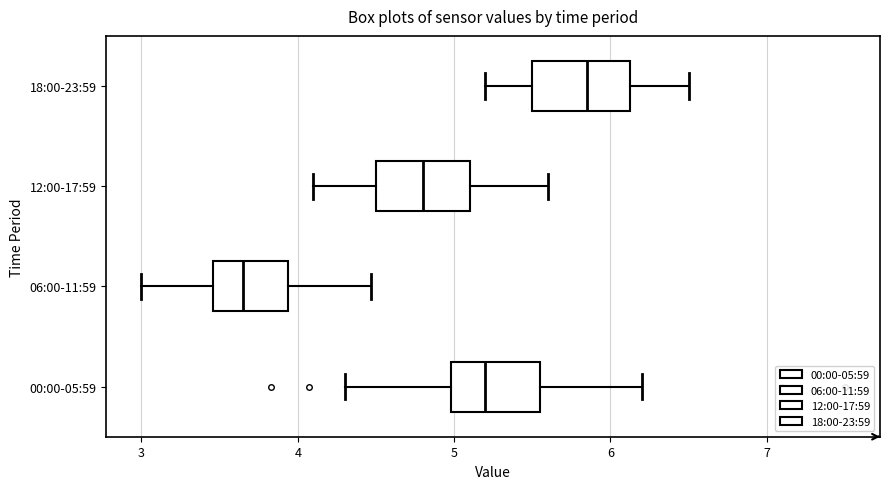

Reading bottom to top, transcribe this box plot: for each box, give where its median line is, the range the box spans, and where its two whiskers end, as read against the x-axis. The values are not printed on the chart, so give them approximately, as read against the axis.

00:00-05:59: median 5.2, box 5.0 to 5.5, whiskers 4.3 to 6.2
06:00-11:59: median 3.7, box 3.5 to 3.9, whiskers 3.0 to 4.5
12:00-17:59: median 4.8, box 4.5 to 5.1, whiskers 4.1 to 5.6
18:00-23:59: median 5.9, box 5.5 to 6.1, whiskers 5.2 to 6.5